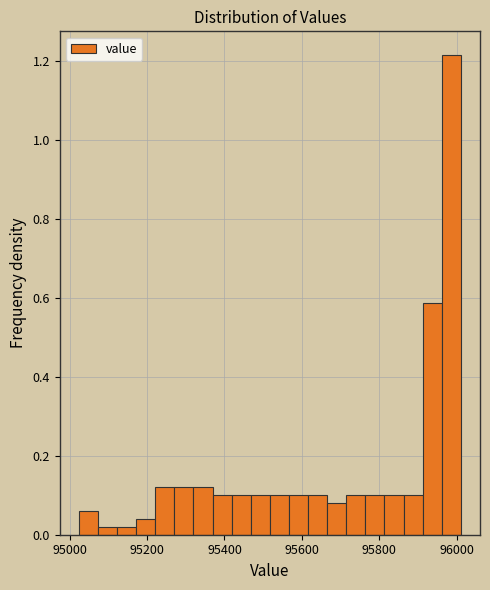

Around what value on the x-axis is the tallest bar? Give the approximate position of its centre, as read against the axis.

95980